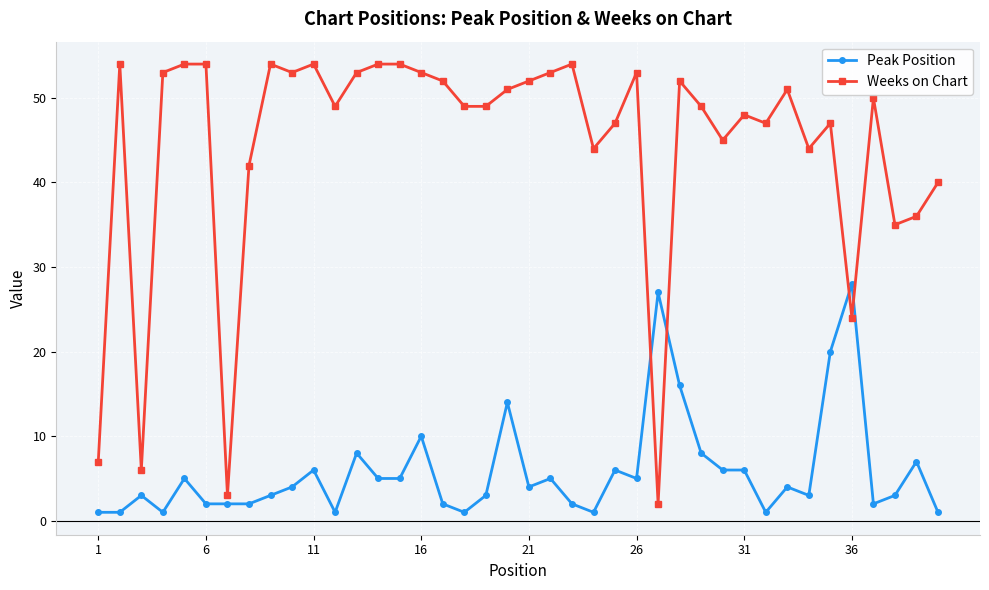

List the series in order of their peak value, lowest first.

Peak Position, Weeks on Chart